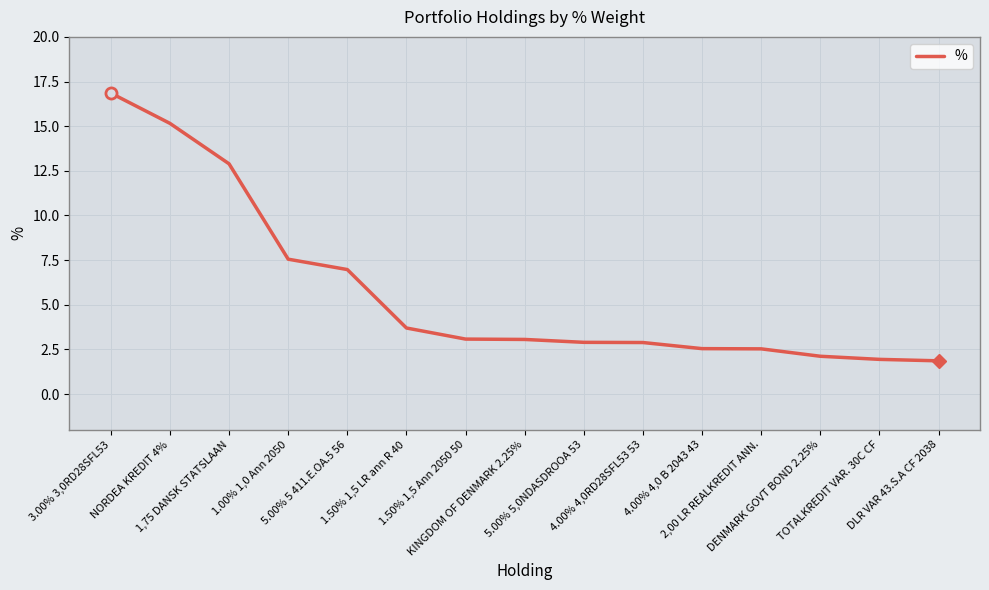

How many categories are shown in the chart?

15